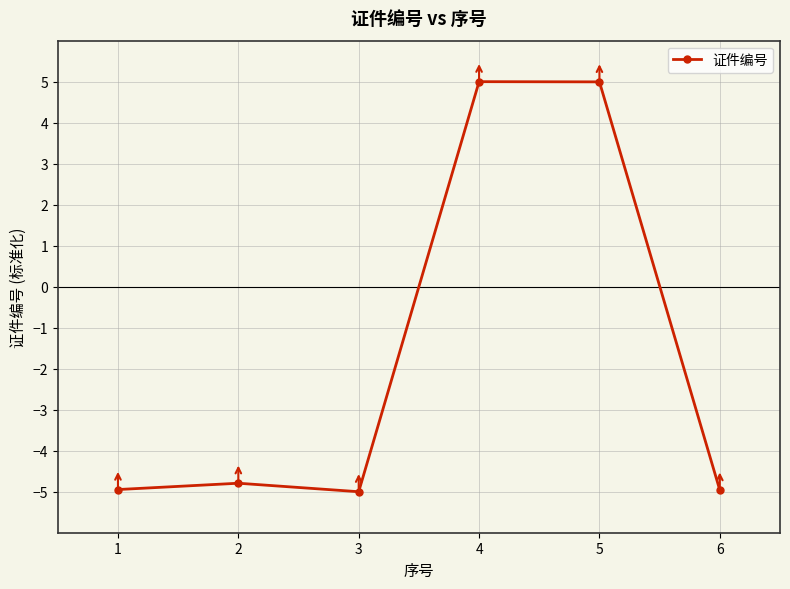

What is the change in value from 4 to 6?

-10.0